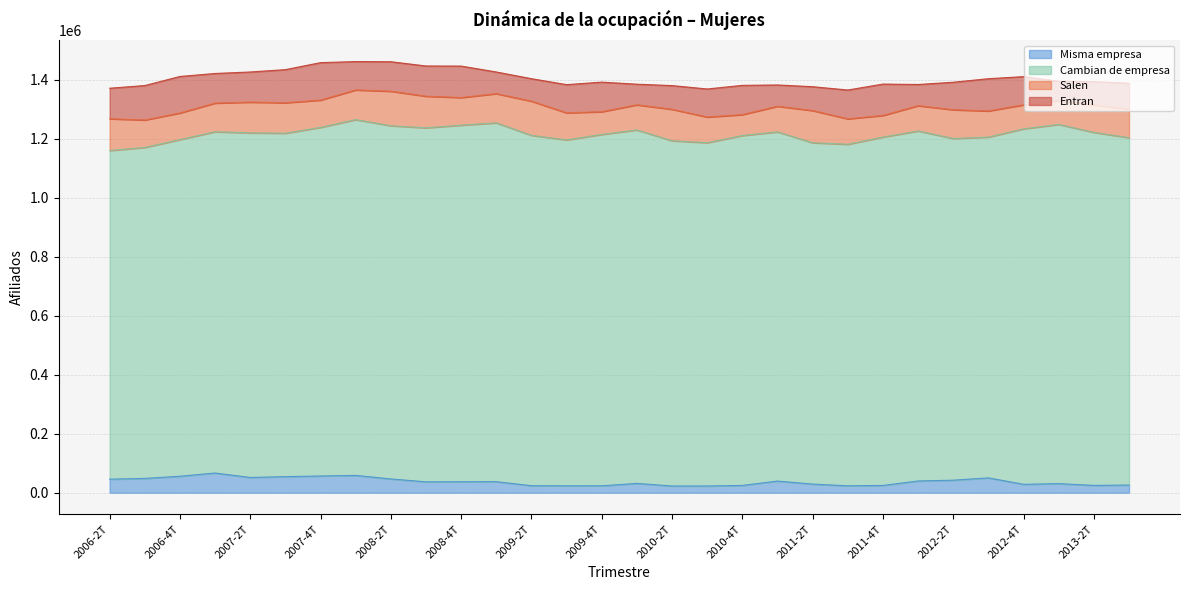

At which category is the sum across all series the highest?

2008-1T